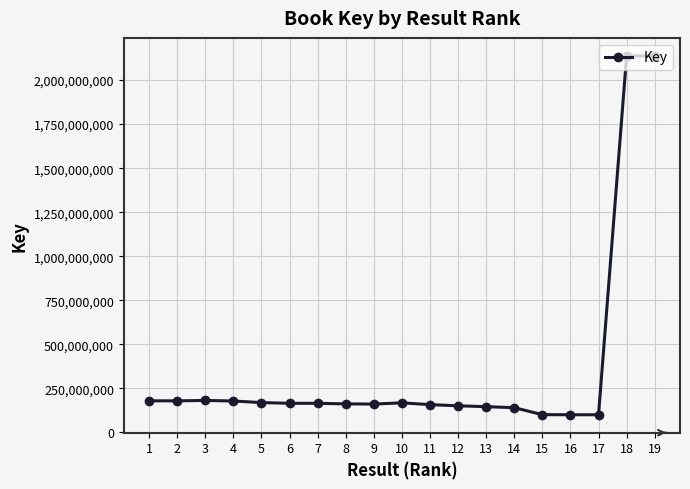

What is the maximum value shown in the chart?

2137705591